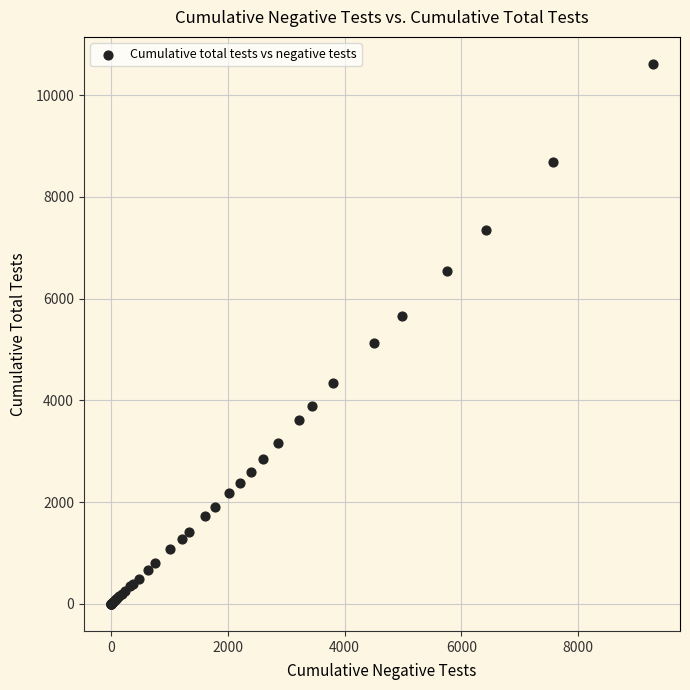

What Y value in the scatter plot is closest to 5306?

5131